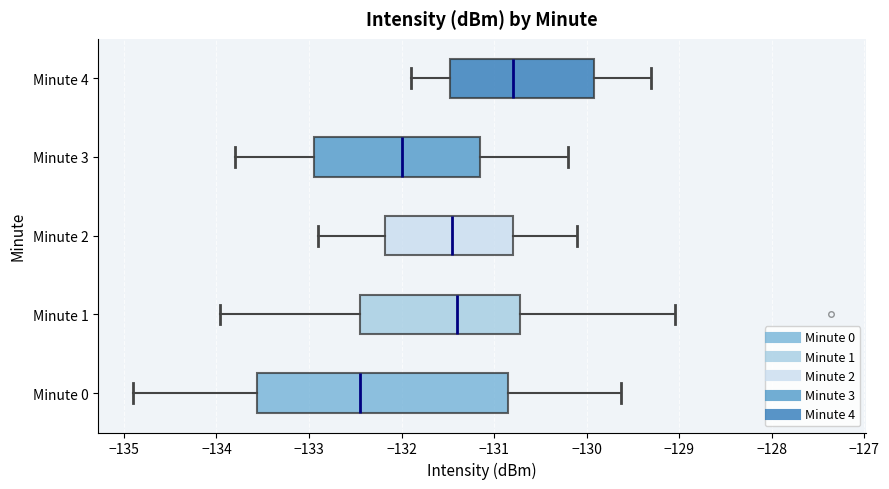

Comparing the boxes themselves (not the whiskers), which one is the widest?

Minute 0